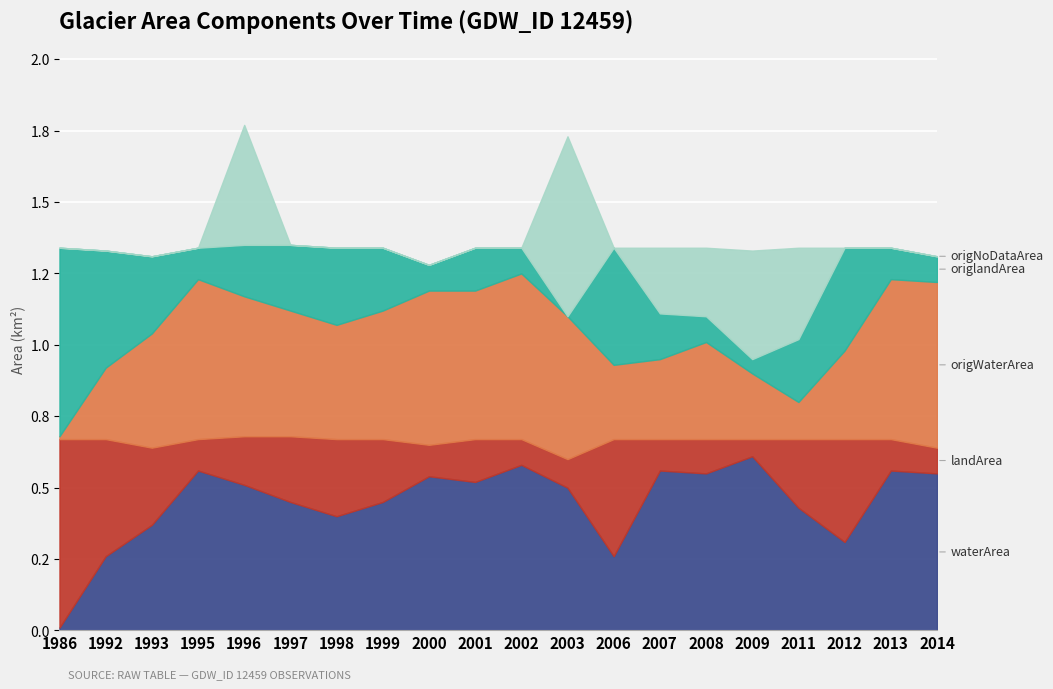

What is the difference between the highest and lowest values at 1998?

0.4